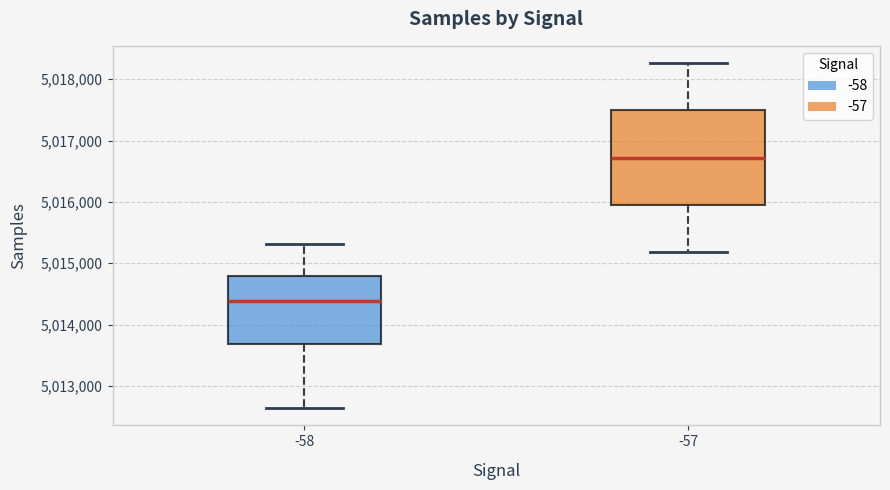

Reading left to right, read every box against the y-axis: the position of its median line, the range the box covers, and the ends of its whiskers. The values are not printed on the chart, so give them approximately, as read against the axis.

-58: median 5014400, box 5013700 to 5014800, whiskers 5012600 to 5015300
-57: median 5016700, box 5016000 to 5017500, whiskers 5015200 to 5018300